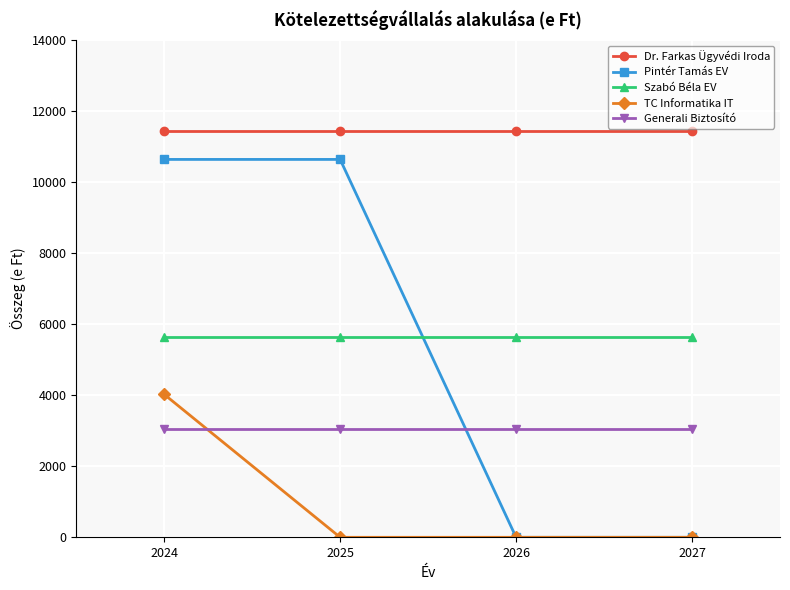

Is it true that TC Informatika IT equals -1352 at 2027?

False